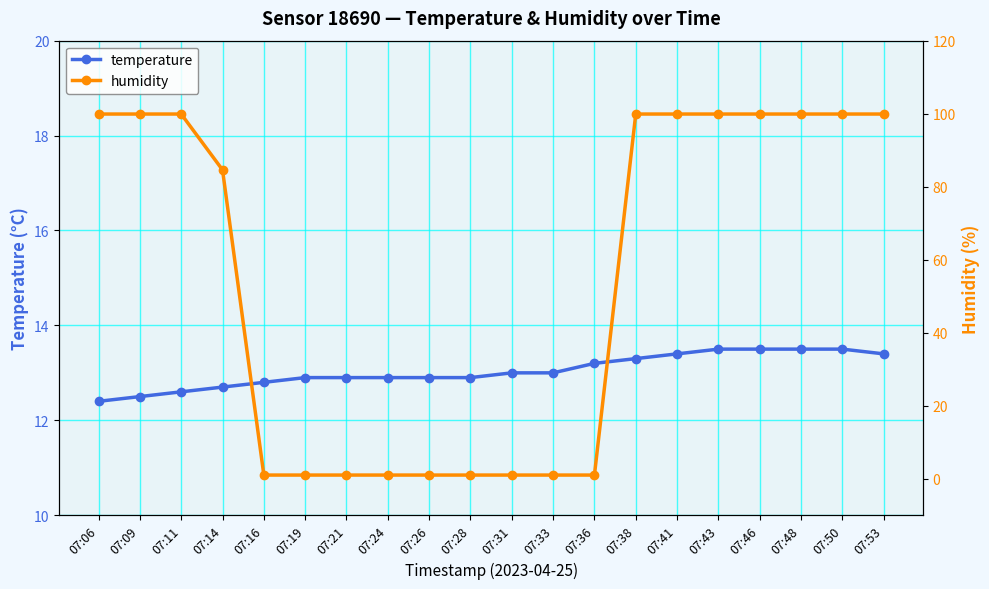

List the series in order of their overall mean, highest first.

humidity, temperature